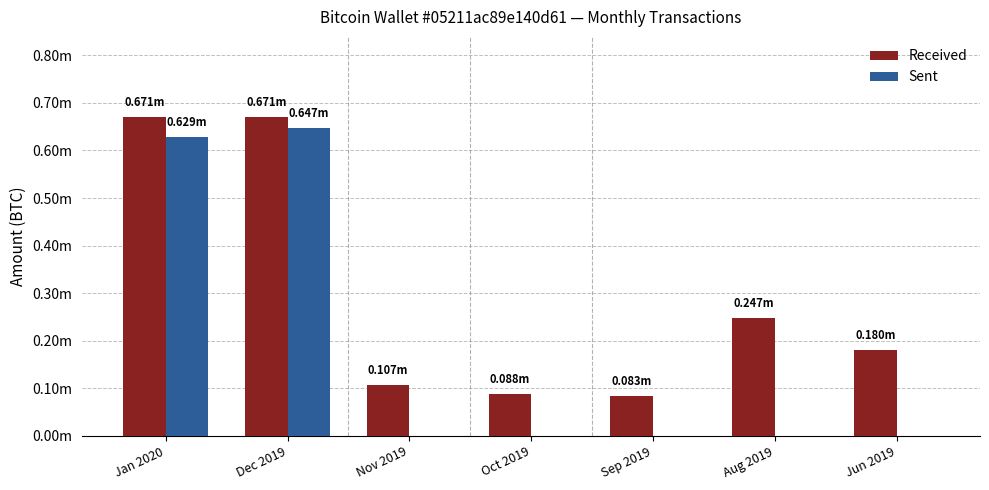

Which series has the largest range (max minus min)?

Sent